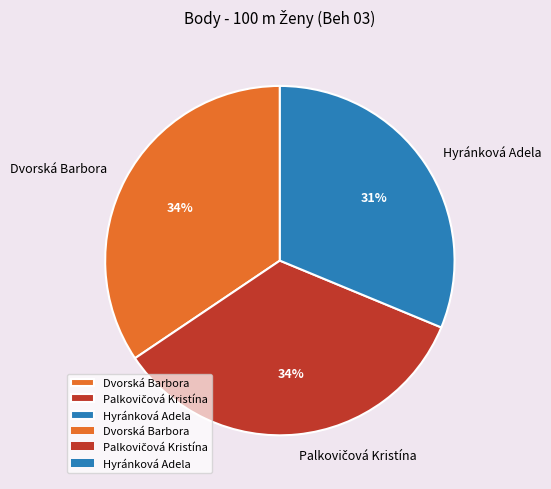

To the nearest percent, what portion does Hyránková Adela represent?

31%